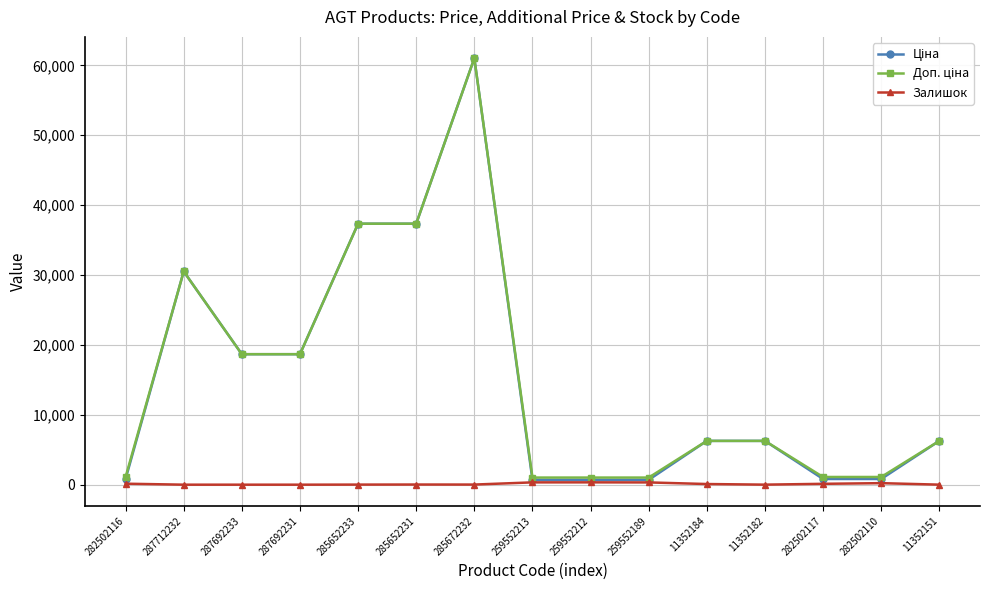

At which category is the sum across all series the highest?

285672232